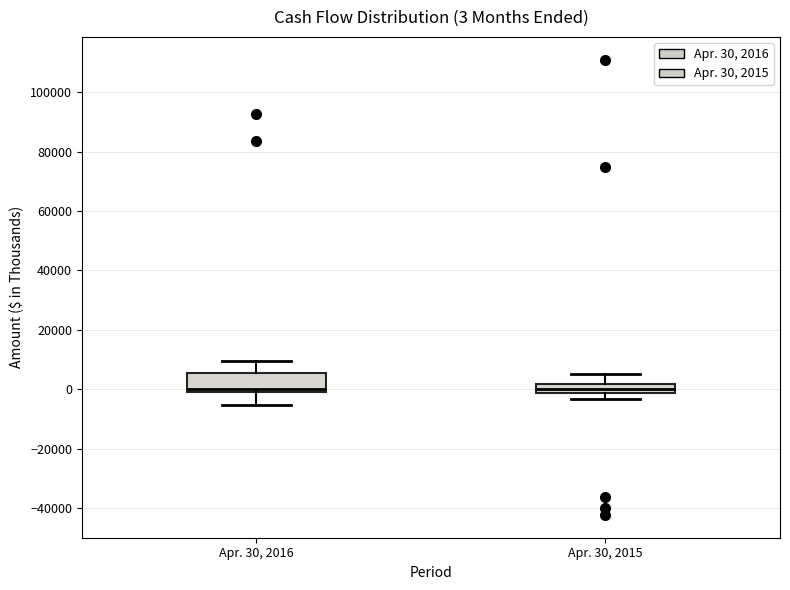

Which box is the tallest, from its lower edge to its upper edge?

Apr. 30, 2016